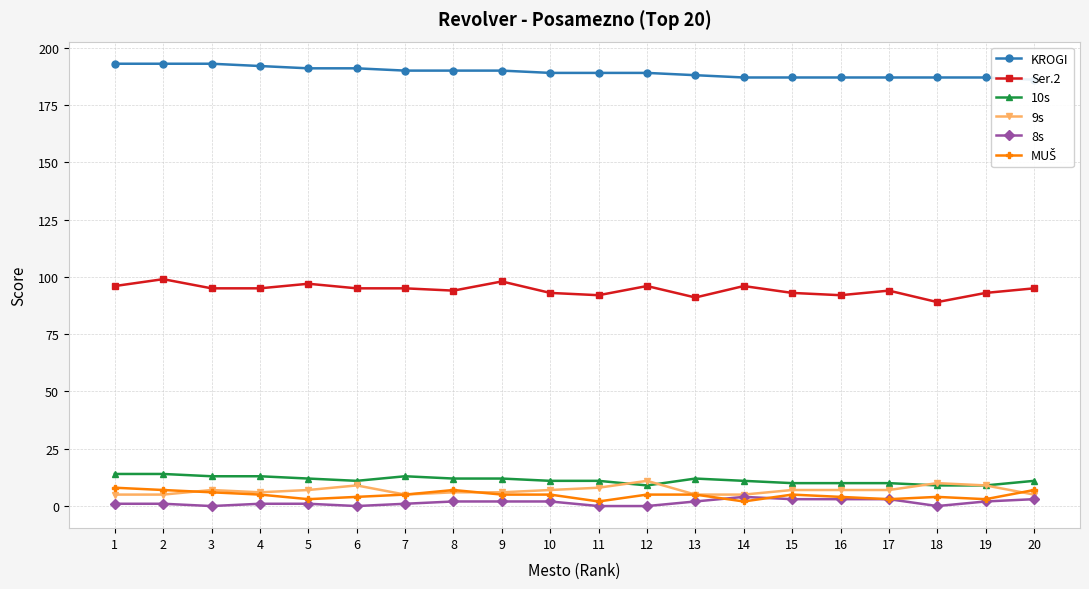

Reading left to right, list all the values displayed in this chart.

KROGI: 1=193	2=193	3=193	4=192	5=191	6=191	7=190	8=190	9=190	10=189	11=189	12=189	13=188	14=187	15=187	16=187	17=187	18=187	19=187	20=186
Ser.2: 1=96	2=99	3=95	4=95	5=97	6=95	7=95	8=94	9=98	10=93	11=92	12=96	13=91	14=96	15=93	16=92	17=94	18=89	19=93	20=95
10s: 1=14	2=14	3=13	4=13	5=12	6=11	7=13	8=12	9=12	10=11	11=11	12=9	13=12	14=11	15=10	16=10	17=10	18=9	19=9	20=11
9s: 1=5	2=5	3=7	4=6	5=7	6=9	7=5	8=6	9=6	10=7	11=8	12=11	13=5	14=5	15=7	16=7	17=7	18=10	19=9	20=5
8s: 1=1	2=1	3=0	4=1	5=1	6=0	7=1	8=2	9=2	10=2	11=0	12=0	13=2	14=4	15=3	16=3	17=3	18=0	19=2	20=3
MUŠ: 1=8	2=7	3=6	4=5	5=3	6=4	7=5	8=7	9=5	10=5	11=2	12=5	13=5	14=2	15=5	16=4	17=3	18=4	19=3	20=7